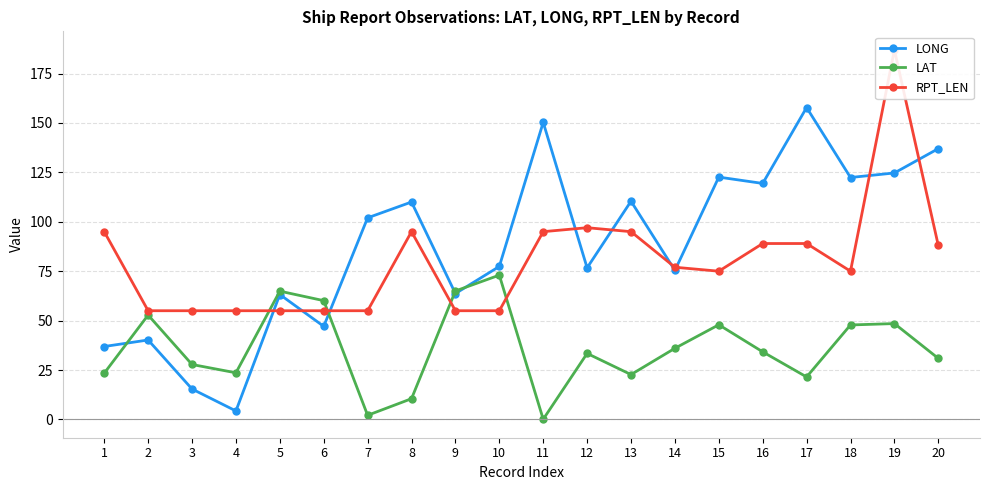

Which series has the largest range (max minus min)?

LONG